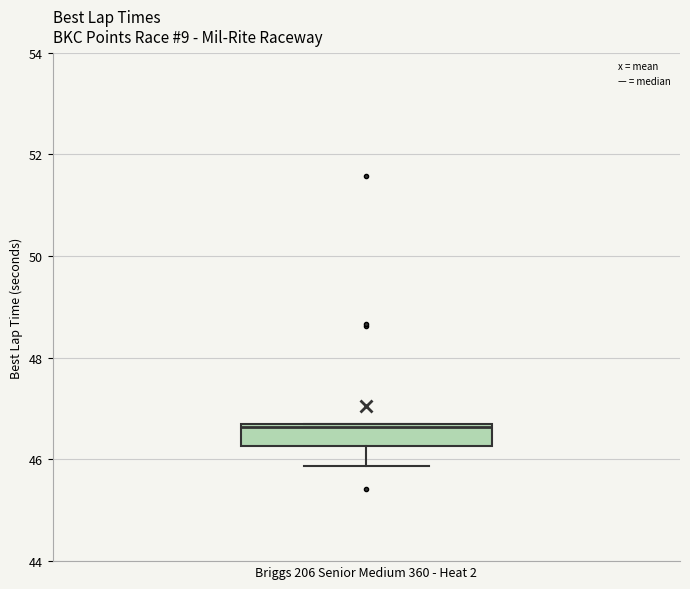

Where is the upper edge of the box for Briggs 206 Senior Medium 360 - Heat 2 on the y-axis? The values are not printed on the chart, so give them approximately, as read against the axis.

46.6